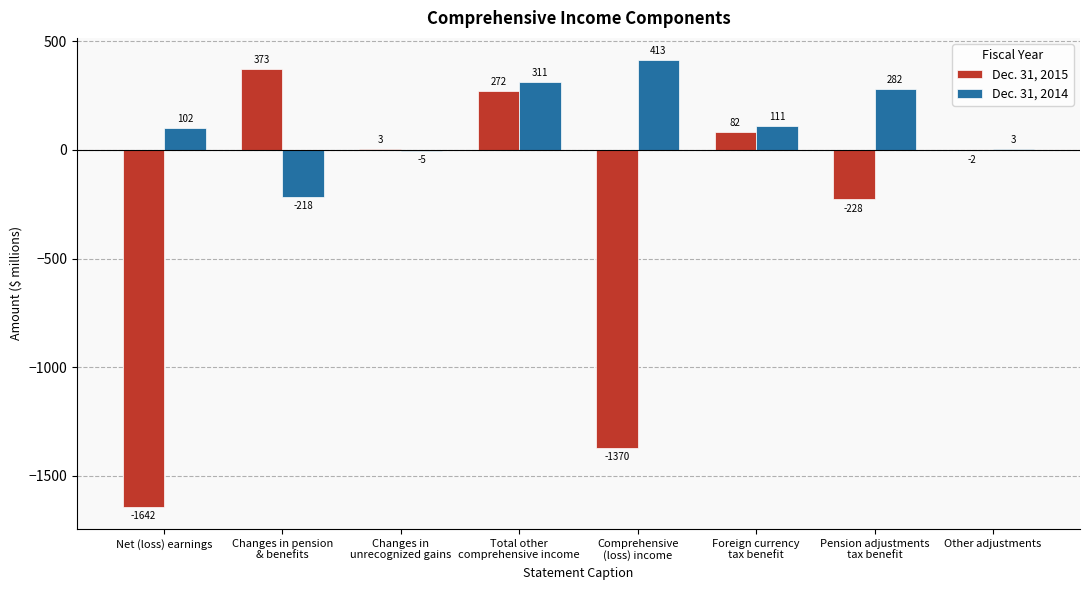

Where is Dec. 31, 2014 nearest to the value 97?

Net (loss) earnings